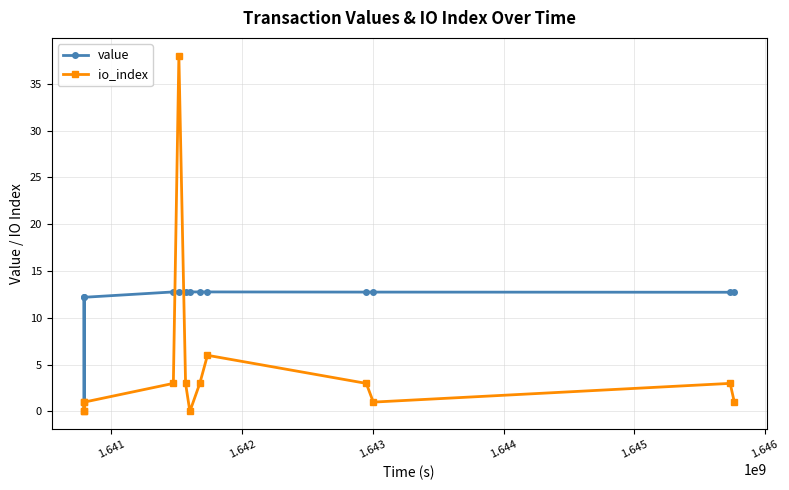

True or false: io_index has a value of 1.5 at 11.

False